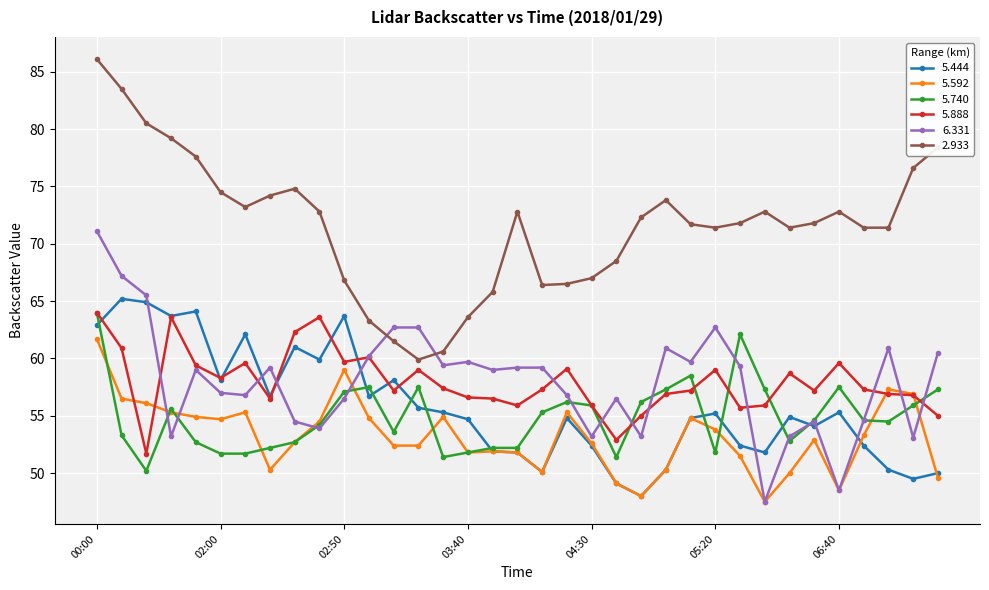

Which series has the largest total across all categories?

2.933